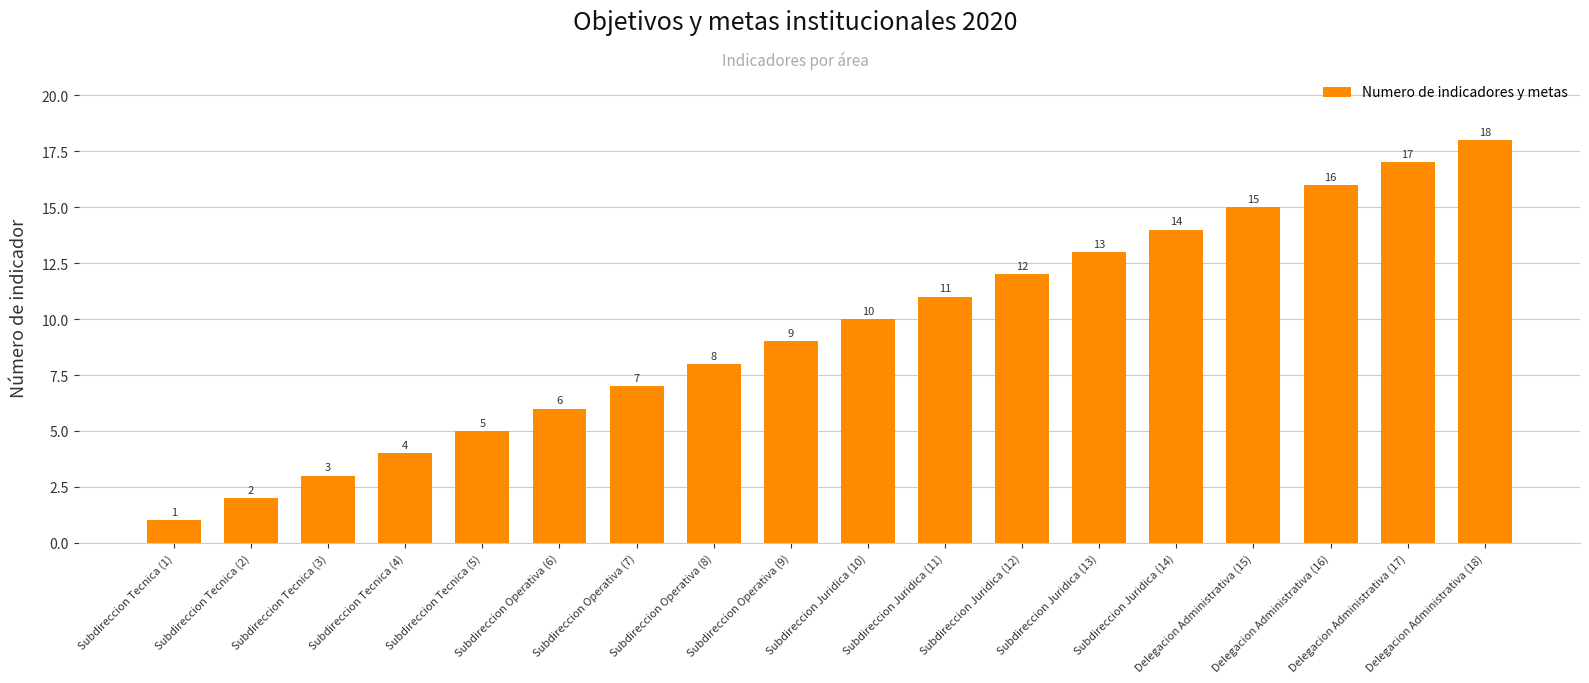

What is the label of the 12th bar from the left?

Subdireccion Juridica (12)